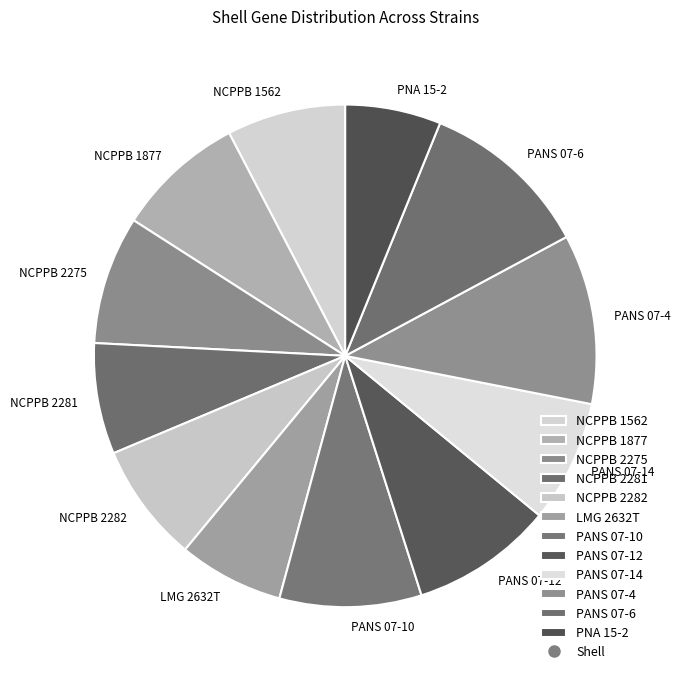

Is the sum of NCPPB 2281 and NCPPB 1562 greater than half?

No